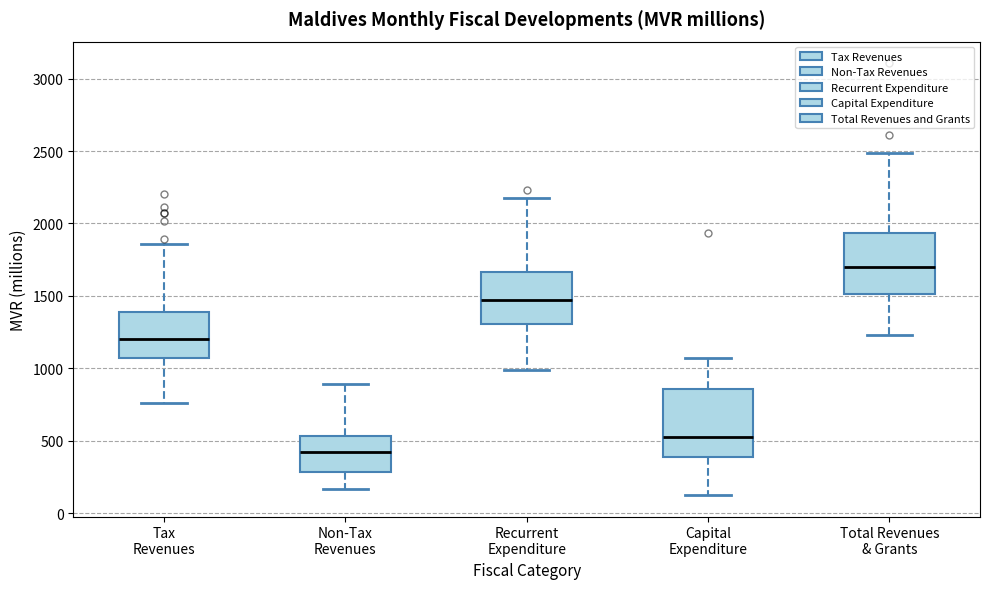

Where is the lower edge of the box for Recurrent Expenditure on the y-axis? The values are not printed on the chart, so give them approximately, as read against the axis.

1300